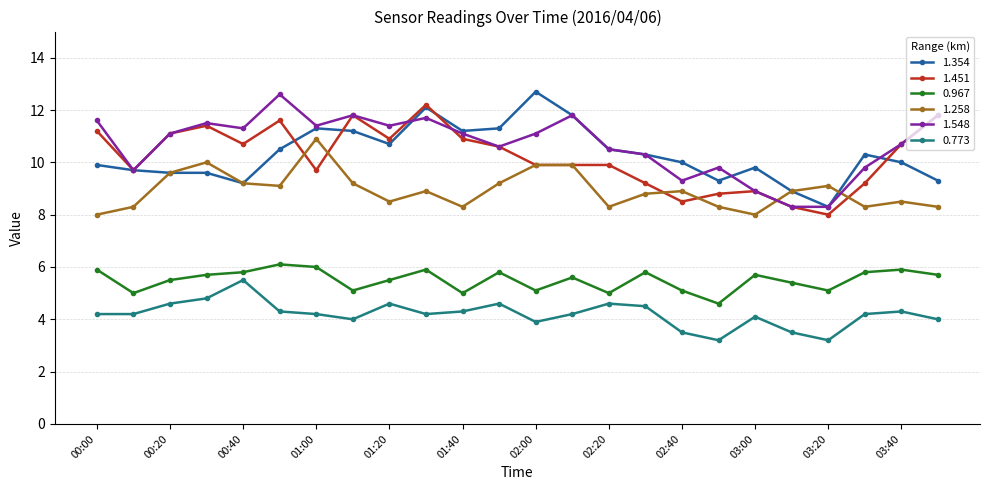

At how many categories does at least one series exceed 9?

23